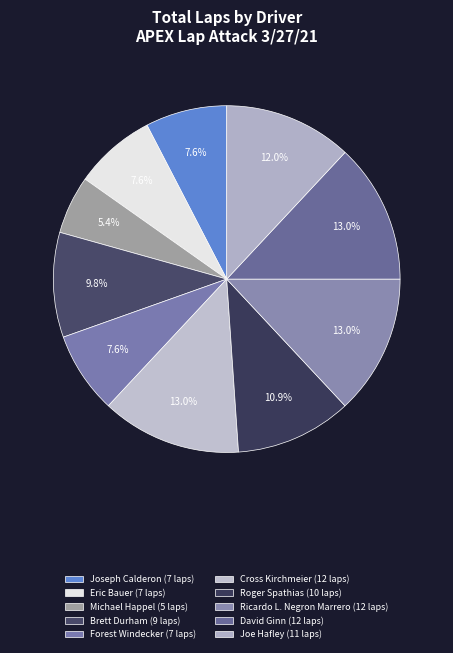

To the nearest percent, what is the average slice percentage?

10%